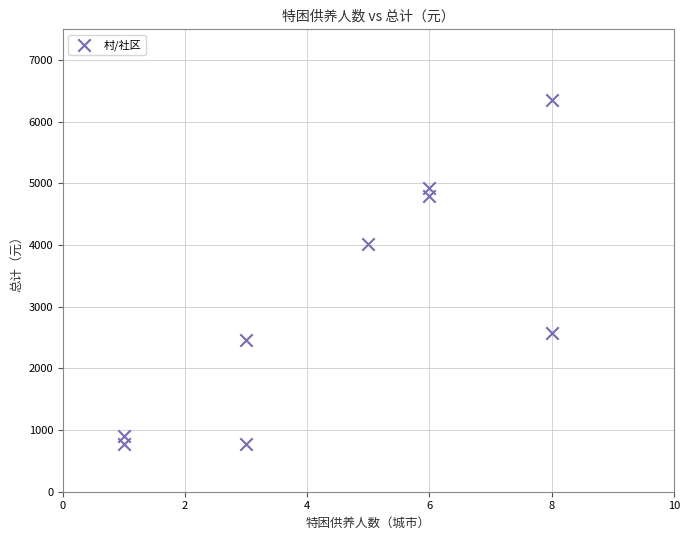

What is the average X value?

5